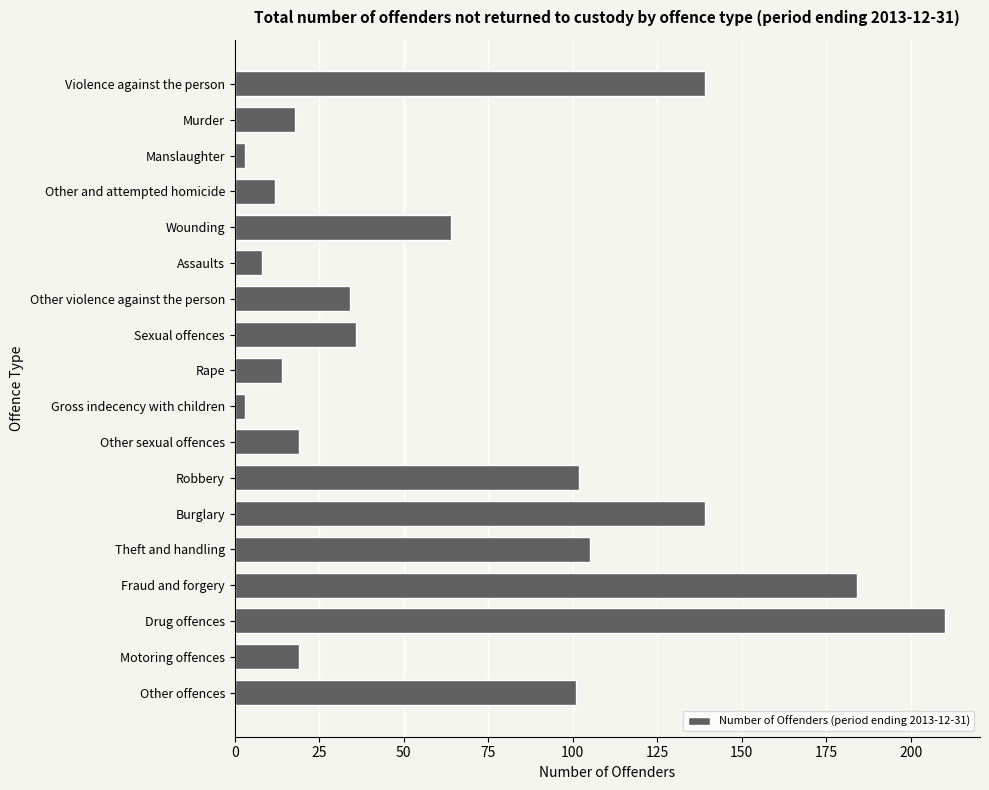

Reading bottom to top, extract all data points from this chart.

Other offences=101	Motoring offences=19	Drug offences=210	Fraud and forgery=184	Theft and handling=105	Burglary=139	Robbery=102	Other sexual offences=19	Gross indecency with children=3	Rape=14	Sexual offences=36	Other violence against the person=34	Assaults=8	Wounding=64	Other and attempted homicide=12	Manslaughter=3	Murder=18	Violence against the person=139